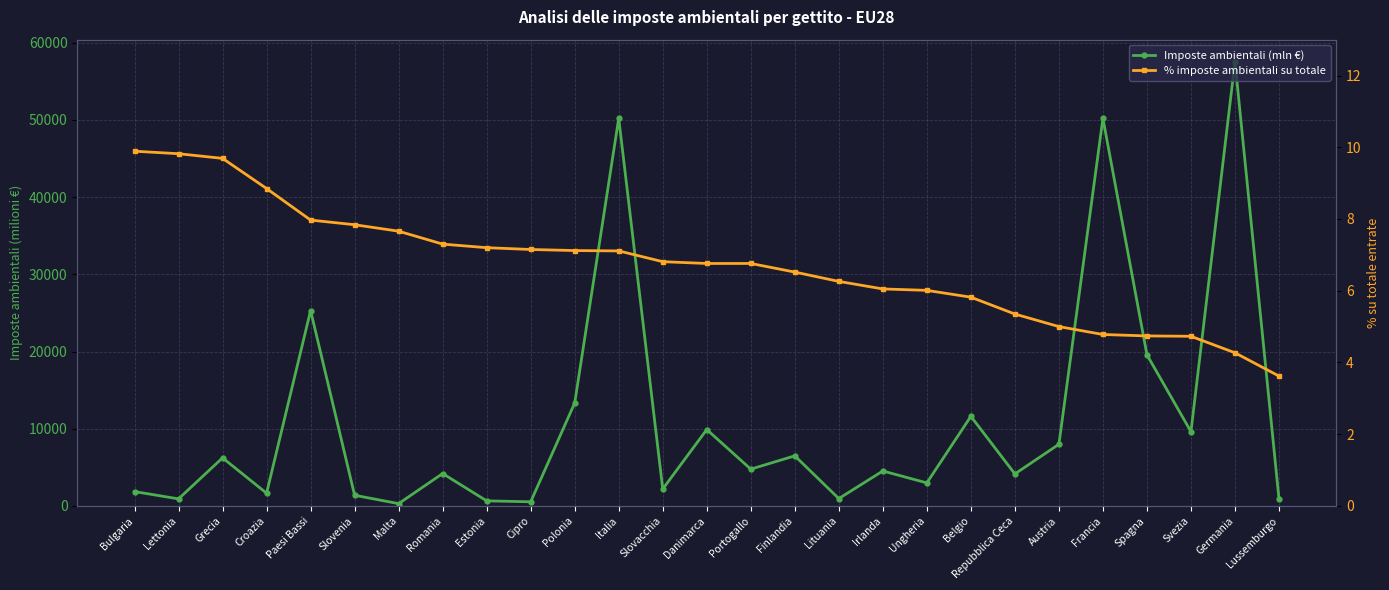

How many interior local valleys does the Imposte ambientali (mln €) series have?

10